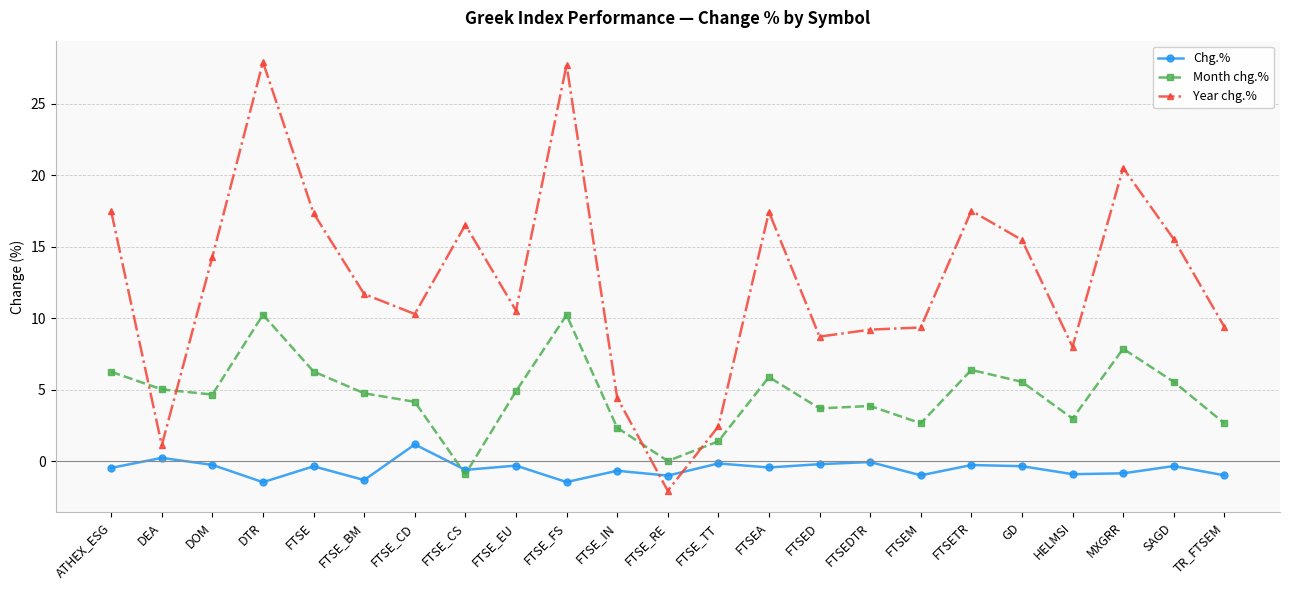

What is the label of the 20th point from the left?

HELMSI